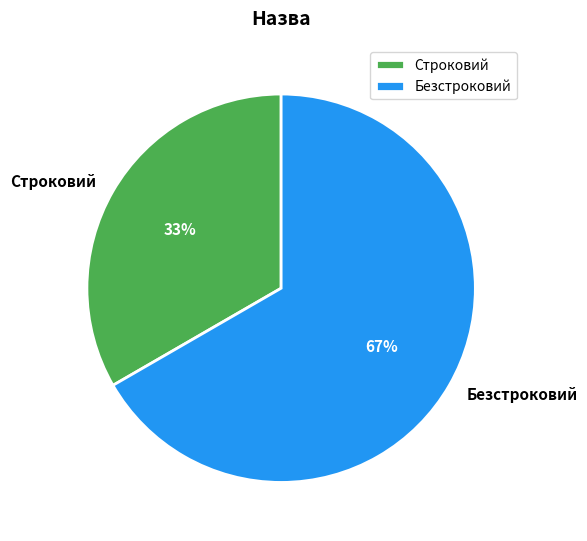

How many segments does this pie chart have?

2